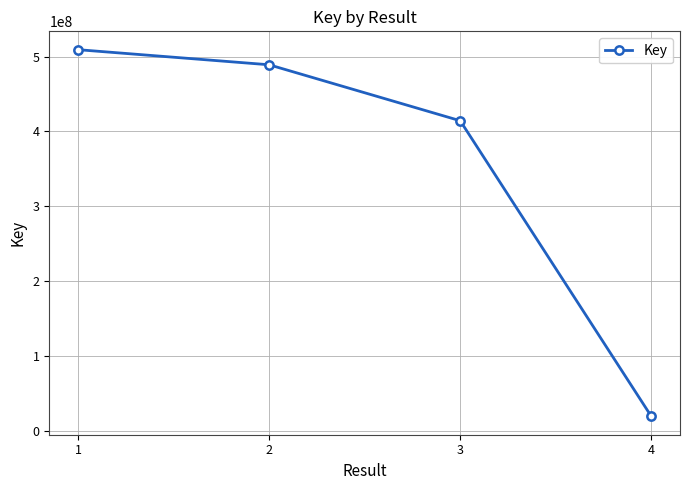

Reading left to right, extract all data points from this chart.

509216417	489043658	414286634	19317687